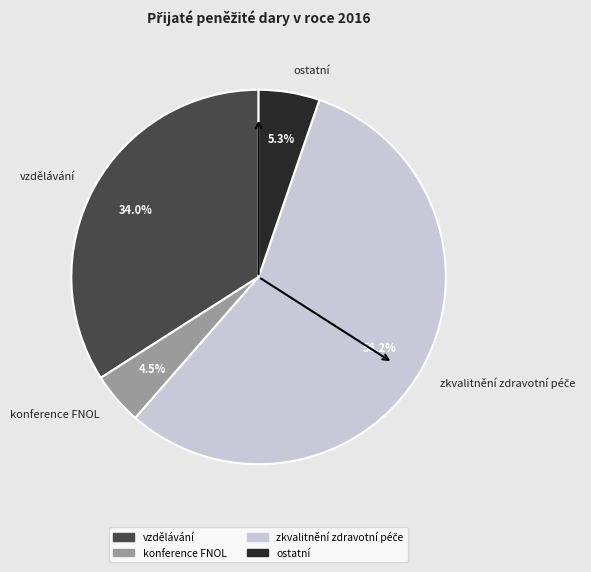

To the nearest percent, what is the difference between the ostatní and zkvalitnění zdravotní péče slice percentages?

51%